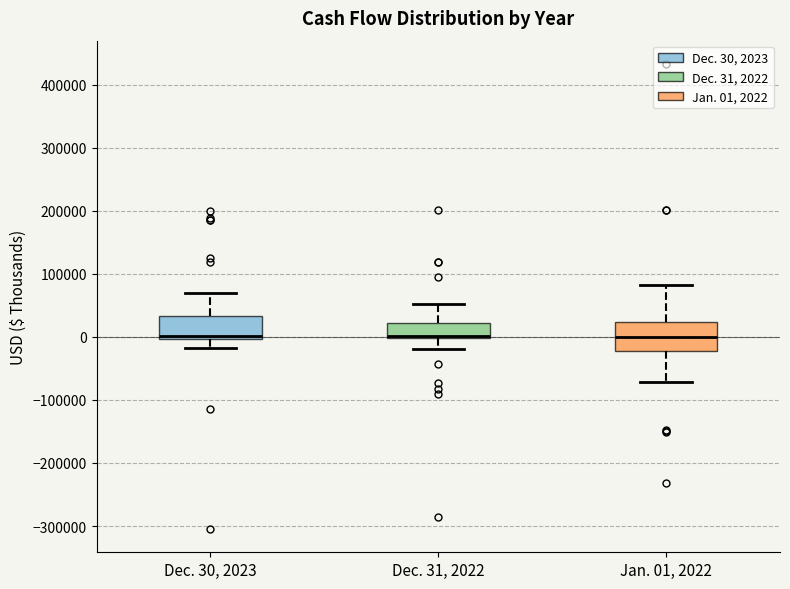

Reading left to right, transcribe this box plot: for each box, give where its median line is, the range the box spans, and where its two whiskers end, as read against the y-axis. The values are not printed on the chart, so give them approximately, as read against the axis.

Dec. 30, 2023: median 0 (just above the box's lower edge), box 0 to 30000, whiskers -20000 to 70000
Dec. 31, 2022: median 0 (drawn on the box's lower edge), box 0 to 20000, whiskers -20000 to 50000
Jan. 01, 2022: median 0, box -20000 to 20000, whiskers -70000 to 80000